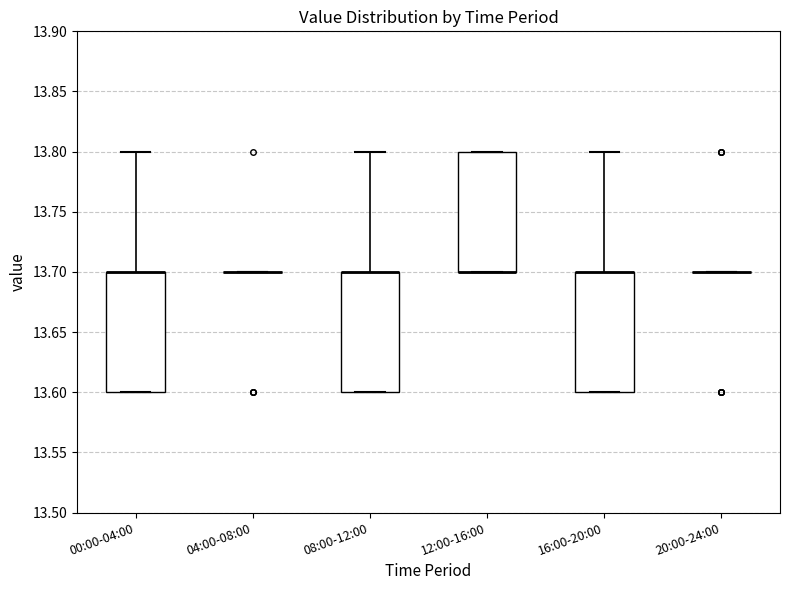

Where is the lower edge of the box for 08:00-12:00 on the y-axis? The values are not printed on the chart, so give them approximately, as read against the axis.

13.6